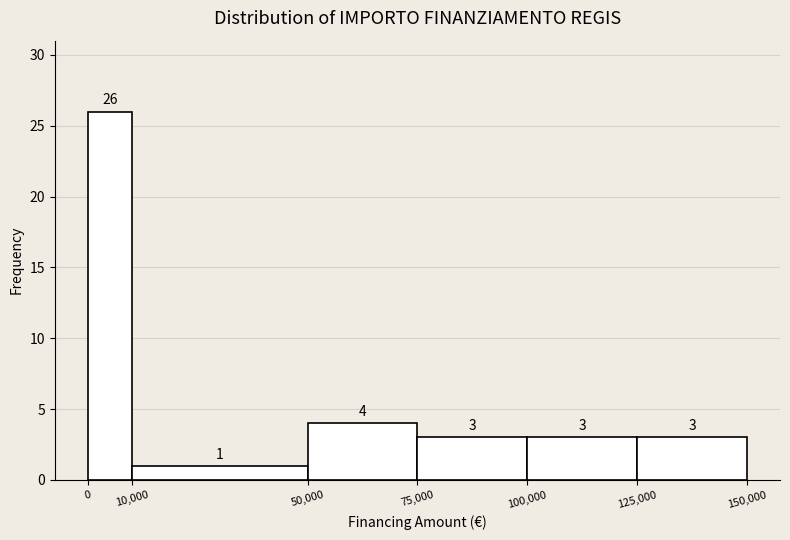

How tall is the bar that spans 125,000 to 150,000 on the x-axis?

3